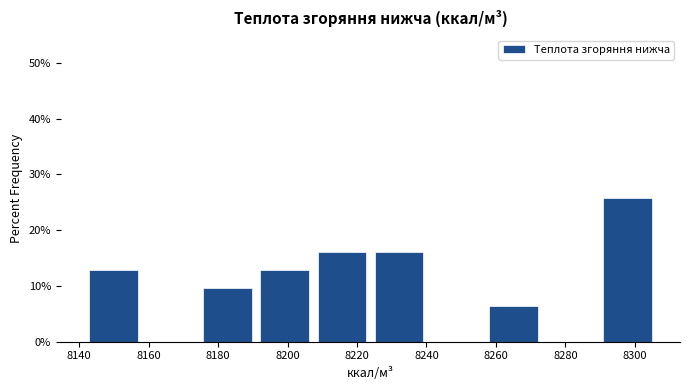

How tall is the bar that spans 8208 to 8224 on the x-axis? Neither the bar edges nor the heights are printed on the chart, so give them approximately, as read against the axes.

16